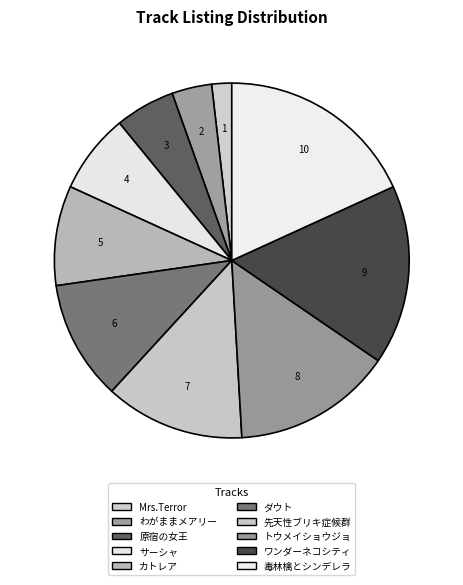

Combined, do カトレア and 毒林檎とシンデレラ account for over 50%?

No